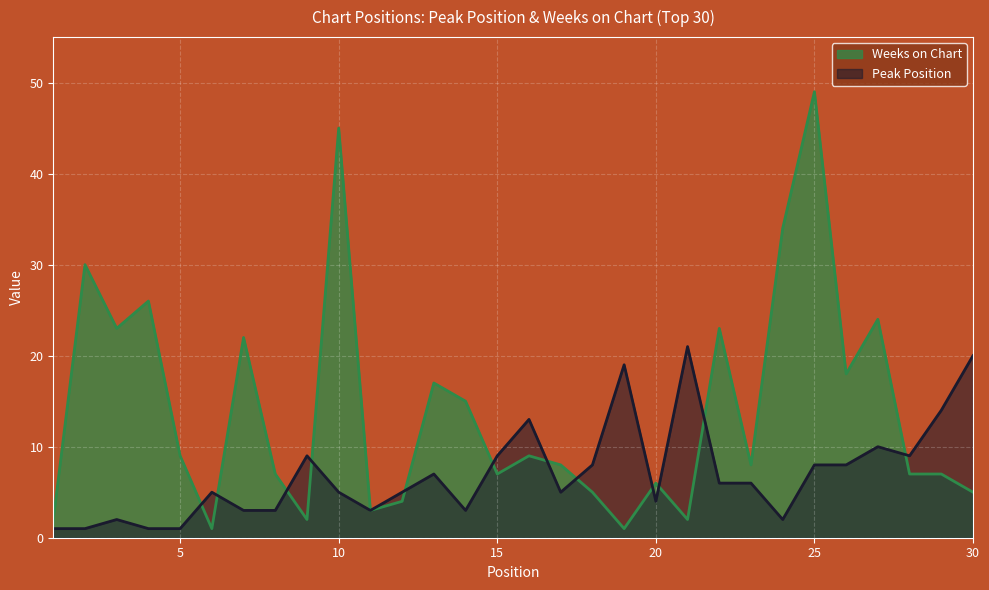

What is the value of the Weeks on Chart point at the 2nd from the left?

30